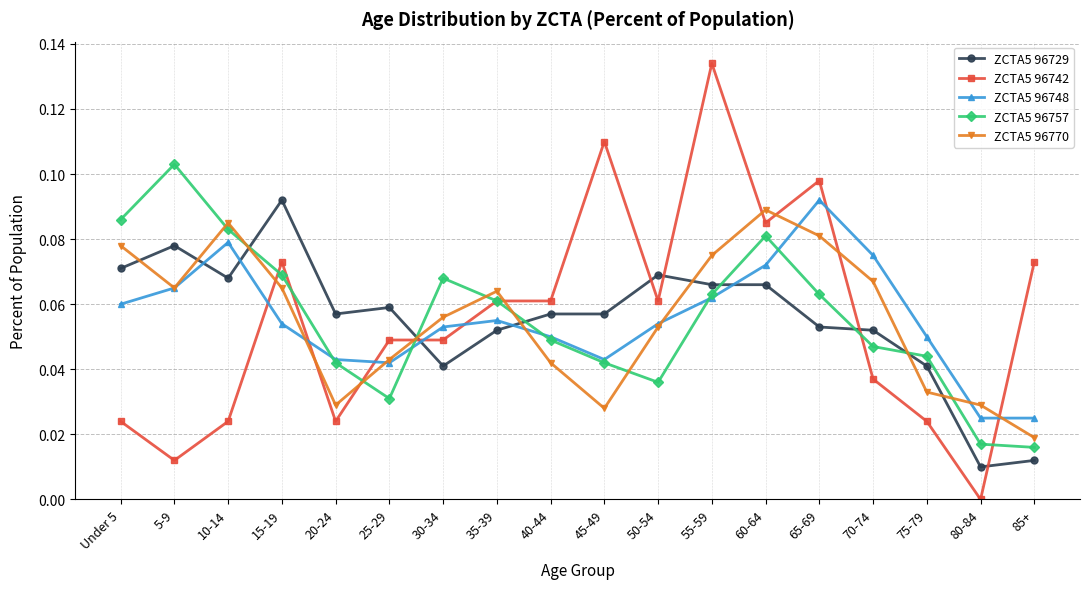

What is the label of the 11th point from the left?

50-54